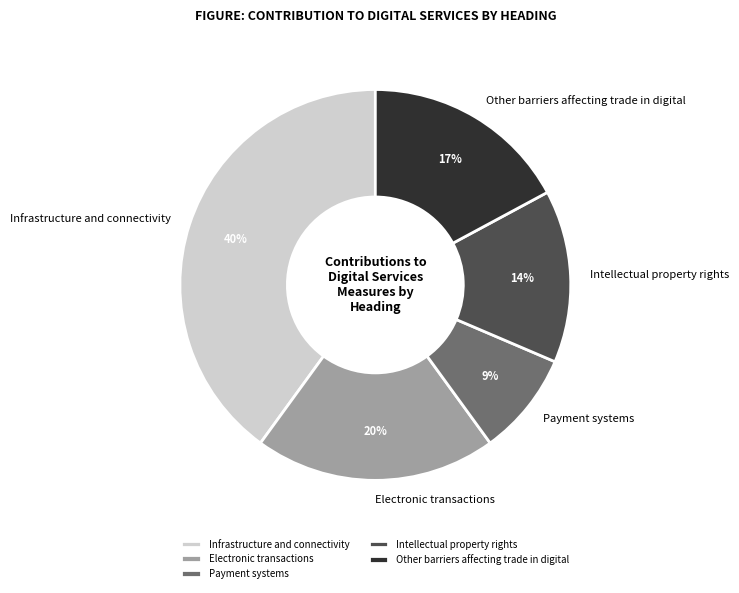

Which category has the smallest portion of the pie?

Payment systems